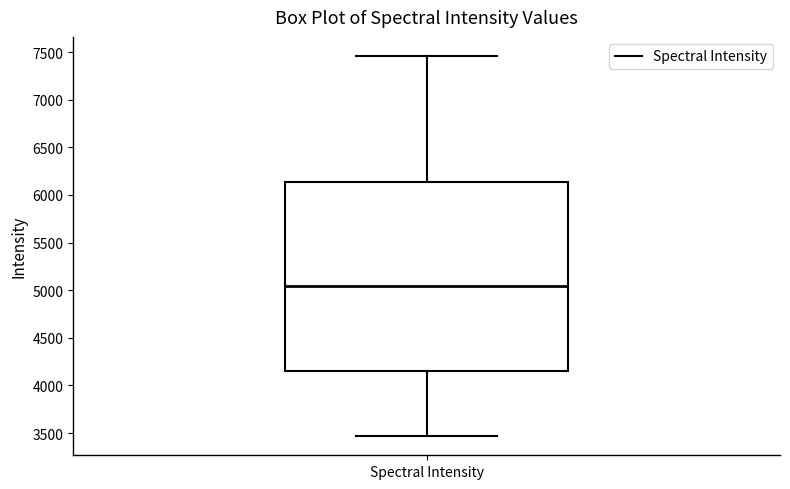

Read this box plot against the y-axis: the position of the median line, the range covered by the box, and the ends of both whiskers. The values are not printed on the chart, so give them approximately, as read against the axis.

median 5050, box 4150 to 6150, whiskers 3450 to 7450